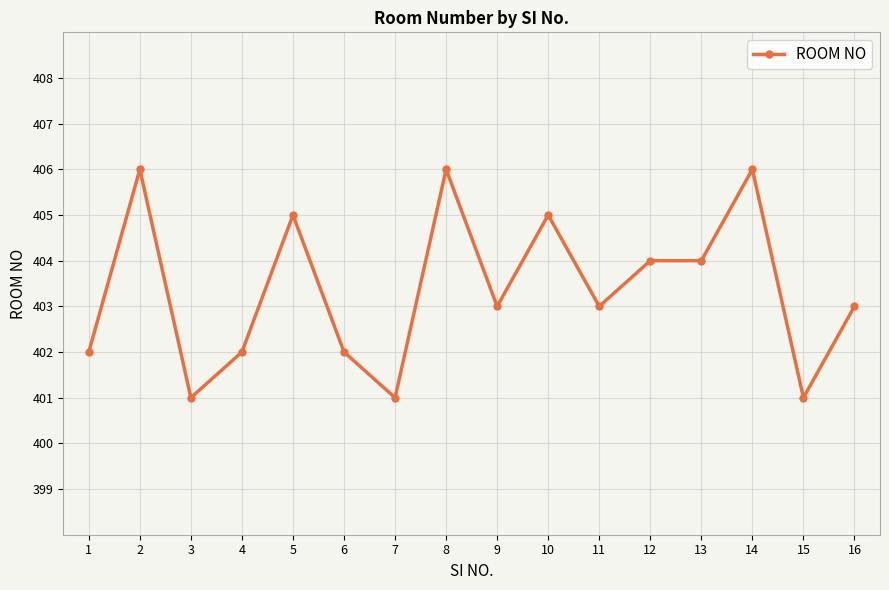

The chart shows a value of 403 at 9. True or false?

True